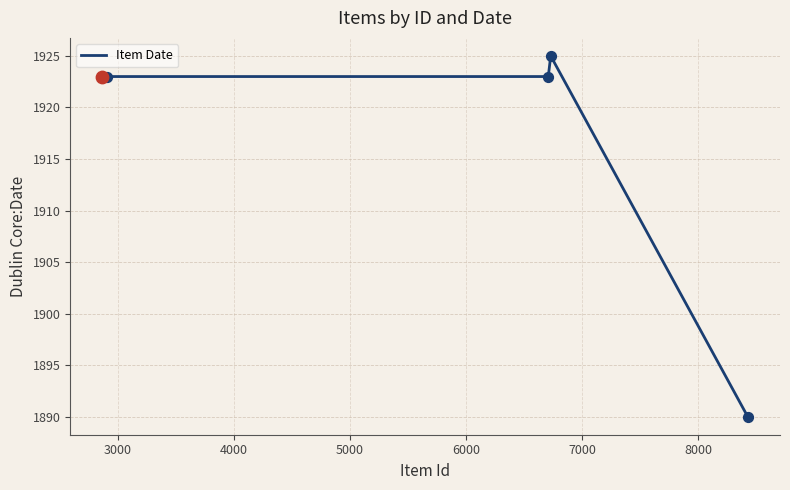

What is the sum of all values?

9584